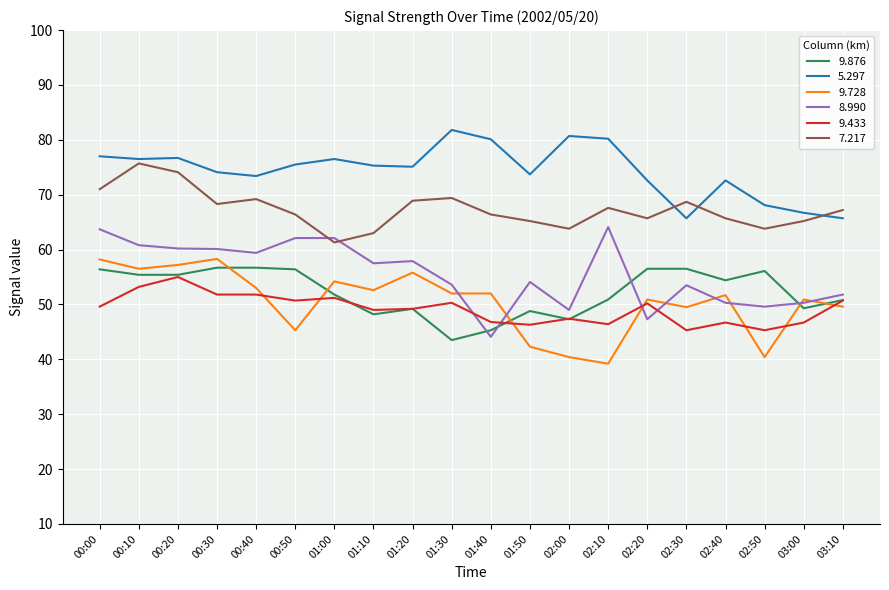

Which series changed the most between 00:30 and 02:20?

8.990